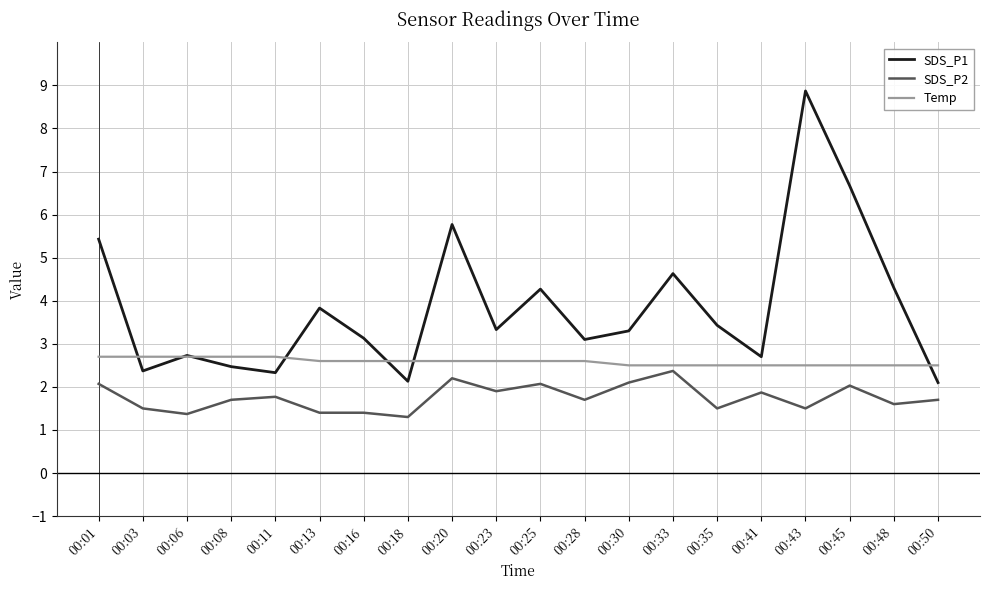

What is the difference between the highest and lowest values at 00:11?

0.9